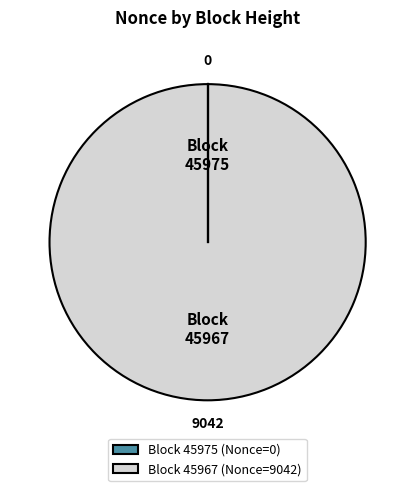

What is the majority slice?

45967